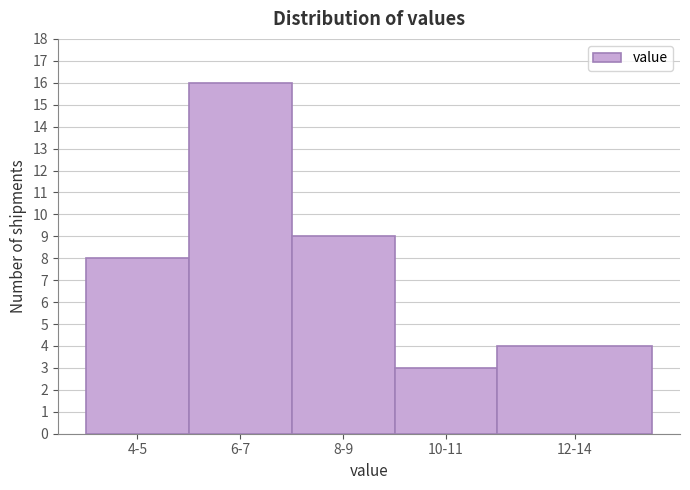

Reading left to right, transcribe all the data shown in this chart.

8	16	9	3	4